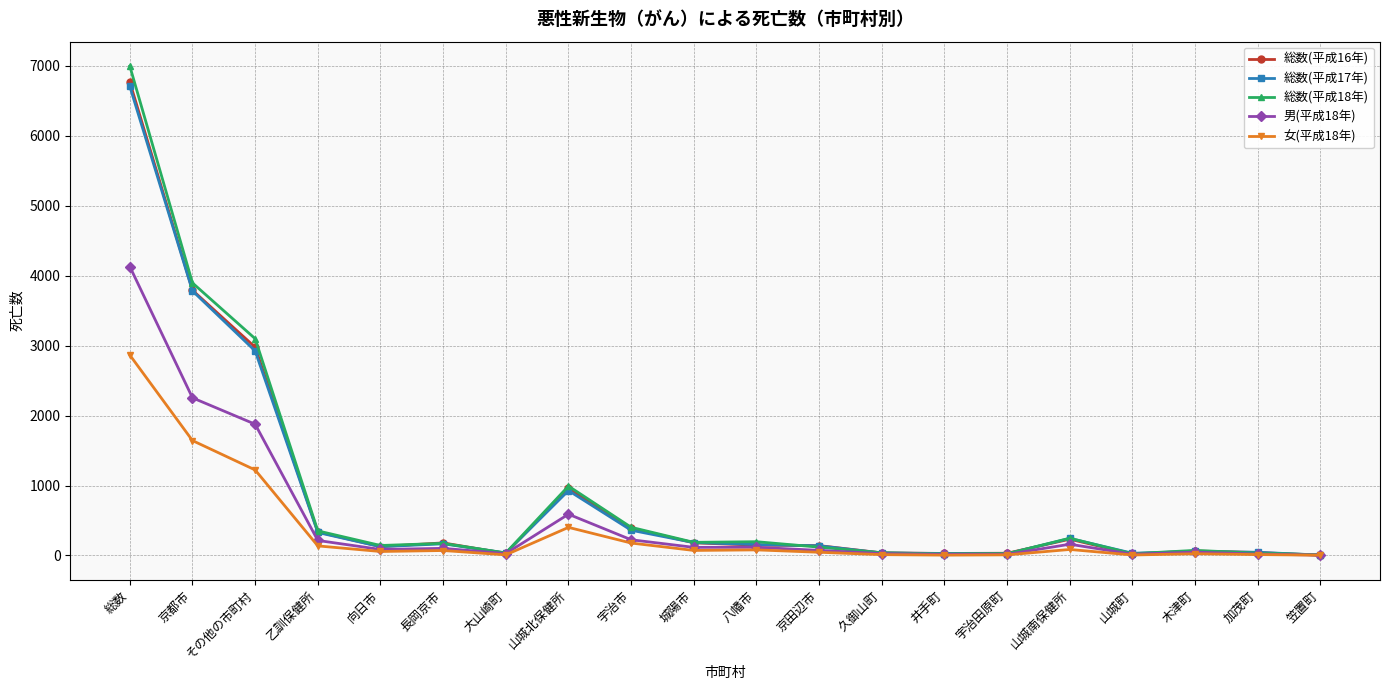

At which category is the sum across all series the highest?

総数